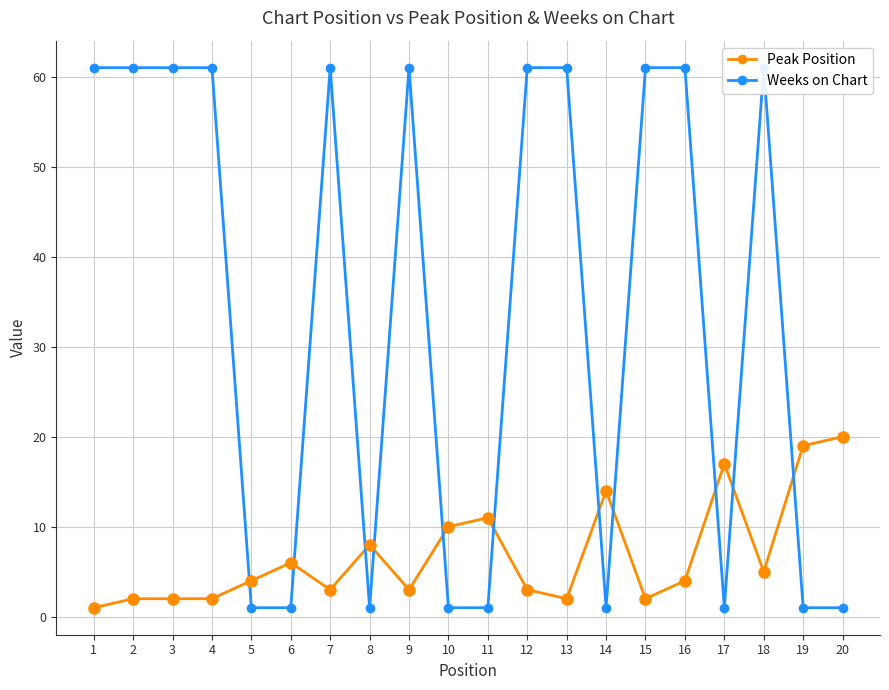

Which series has the largest total across all categories?

Weeks on Chart